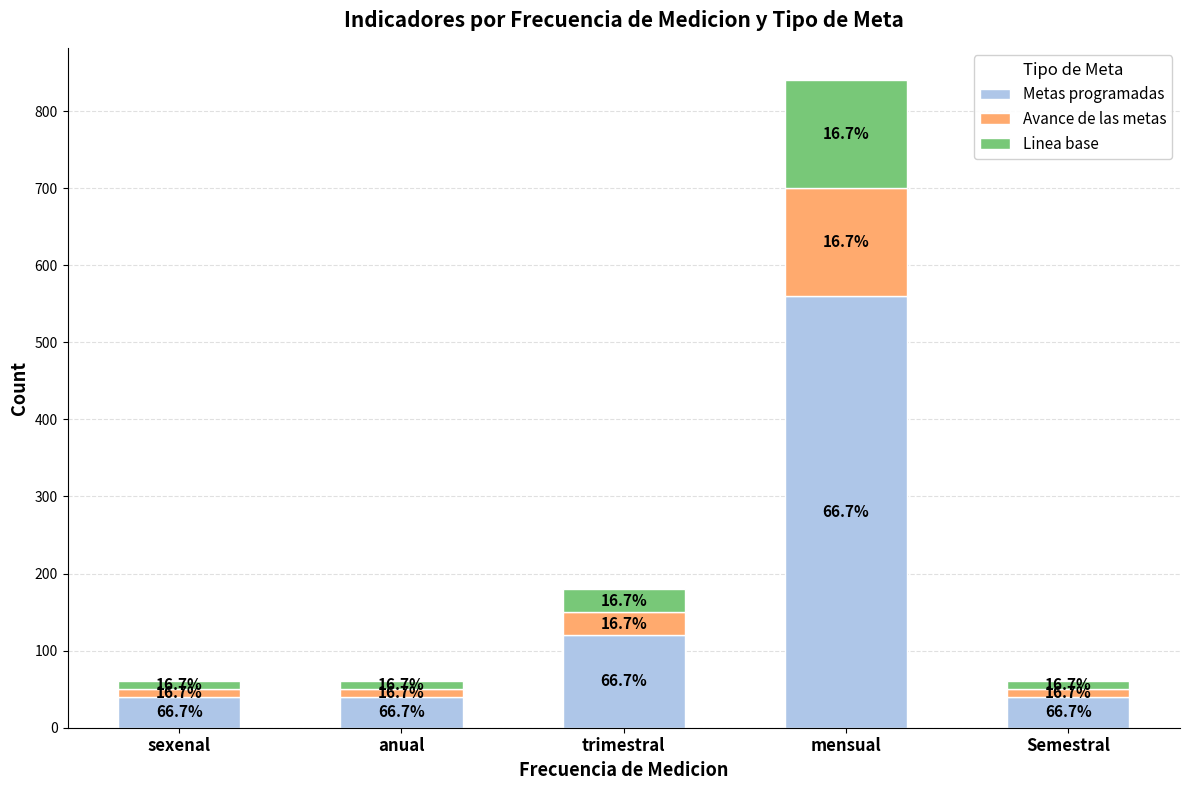

Which has a higher value, anual or sexenal?

anual